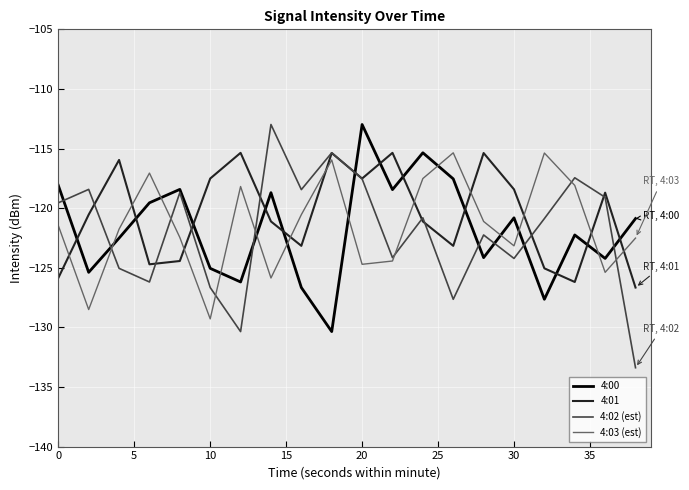

After their last crossing, which series has the higher values: 4:03 (est) or 4:00?

4:00